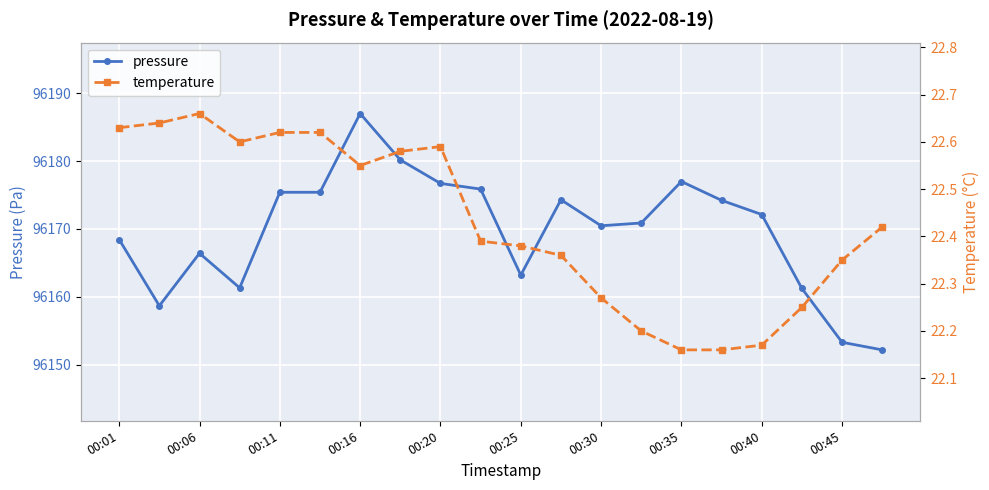

Which category has the highest value in the pressure series?

00:16